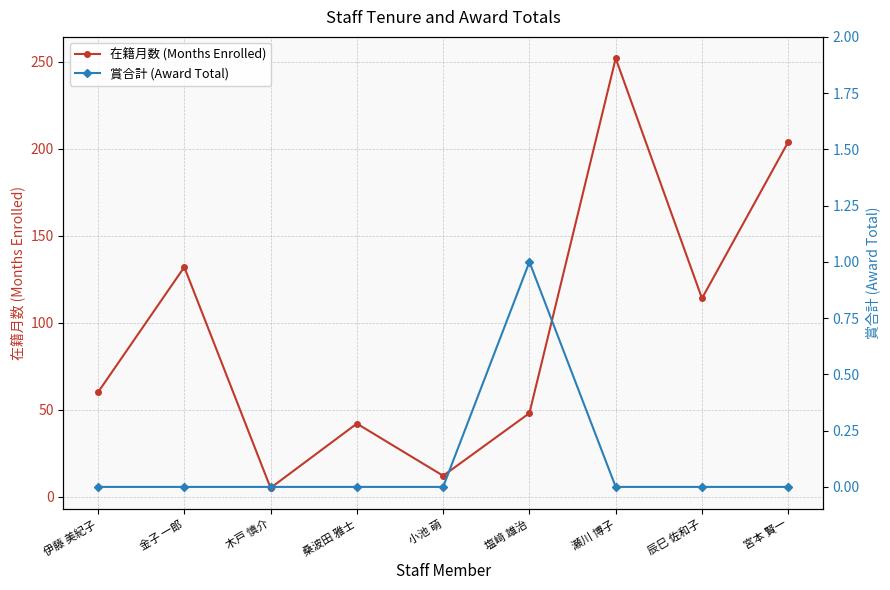

What is the spread (max minus min) of values at 辰巳 佐和子?

114